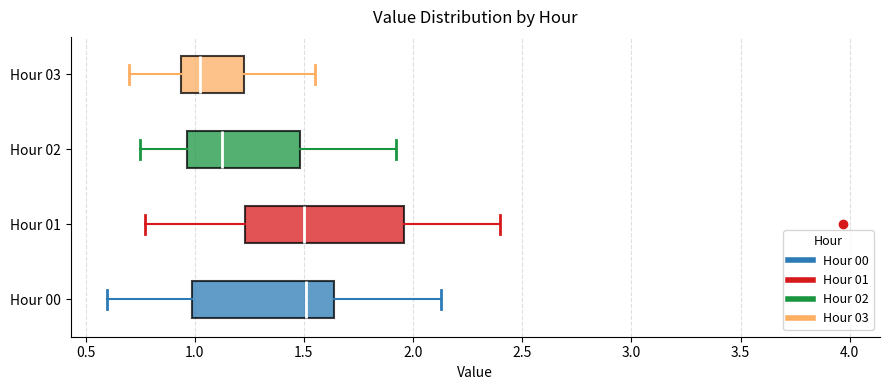

Reading bottom to top, transcribe this box plot: for each box, give where its median line is, the range the box spans, and where its two whiskers end, as read against the x-axis. The values are not printed on the chart, so give them approximately, as read against the axis.

Hour 00: median 1.50, box 1.00 to 1.65, whiskers 0.60 to 2.15
Hour 01: median 1.50, box 1.25 to 1.95, whiskers 0.75 to 2.40
Hour 02: median 1.15, box 0.95 to 1.50, whiskers 0.75 to 1.90
Hour 03: median 1.05, box 0.95 to 1.25, whiskers 0.70 to 1.55